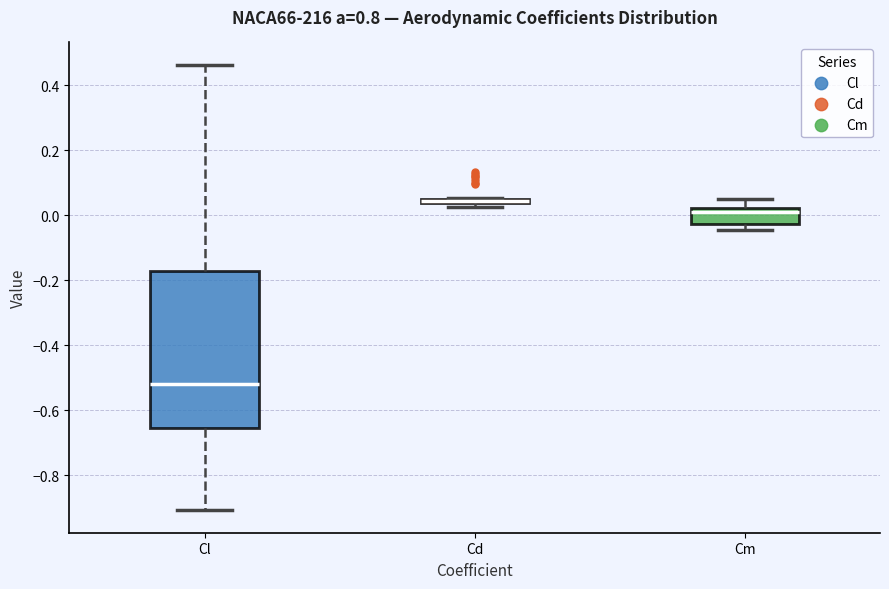

Comparing the boxes themselves (not the whiskers), which one is the tallest?

Cl